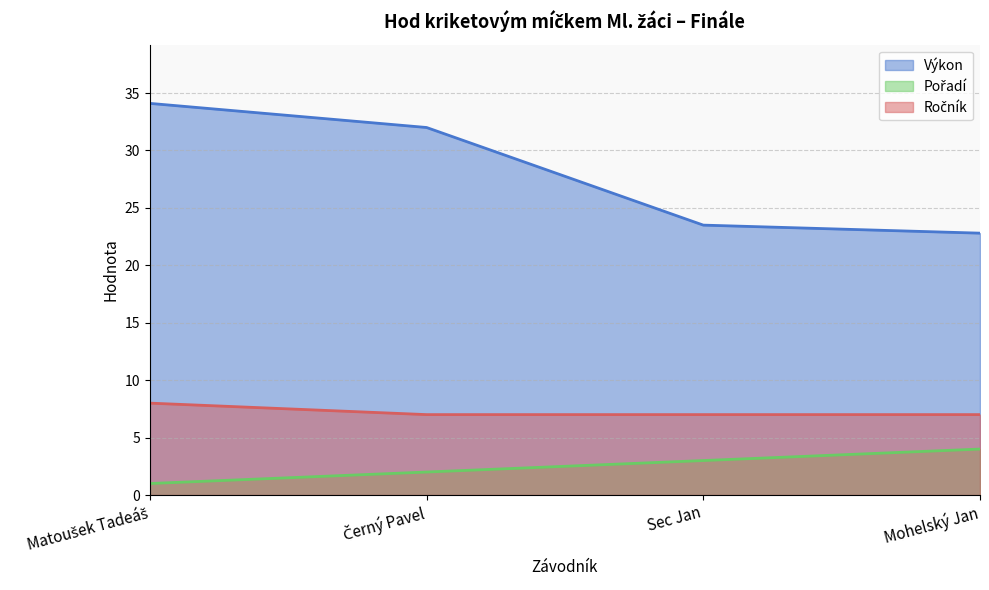

List the labels in order of Výkon value, largest first.

Matoušek Tadeáš, Černý Pavel, Sec Jan, Mohelský Jan